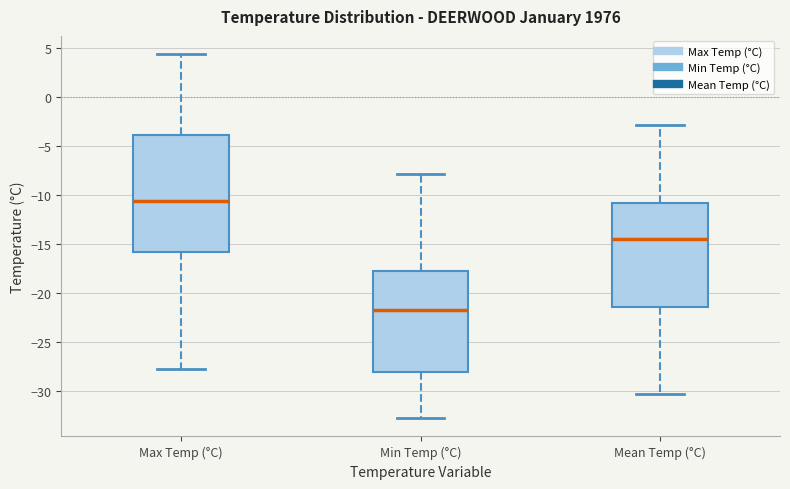

Reading left to right, read every box against the y-axis: the position of its median line, the range the box covers, and the ends of its whiskers. The values are not printed on the chart, so give them approximately, as read against the axis.

Max Temp (°C): median -10.5, box -16.0 to -4.0, whiskers -28.0 to 4.5
Min Temp (°C): median -21.5, box -28.0 to -18.0, whiskers -33.0 to -8.0
Mean Temp (°C): median -14.5, box -21.5 to -11.0, whiskers -30.5 to -3.0